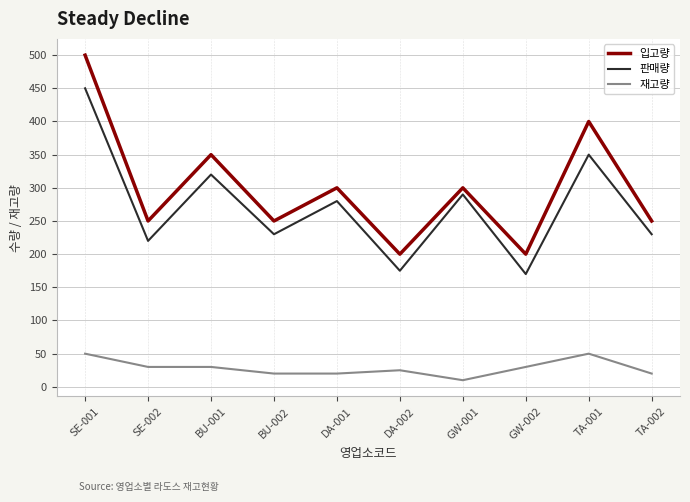

Which series has the largest total across all categories?

입고량